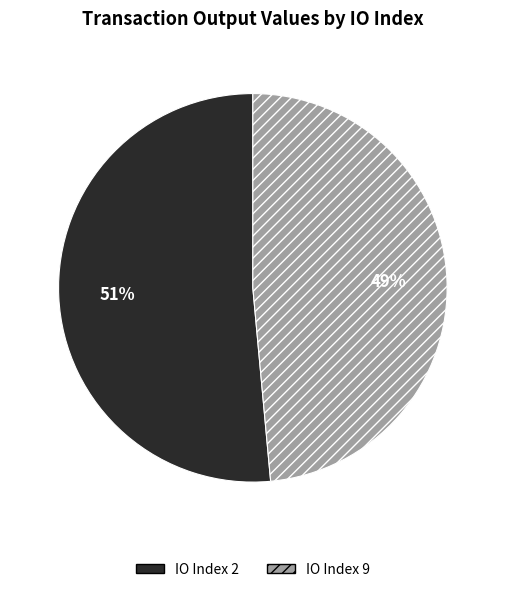

Combined, do IO Index 2 and IO Index 9 account for over 50%?

Yes